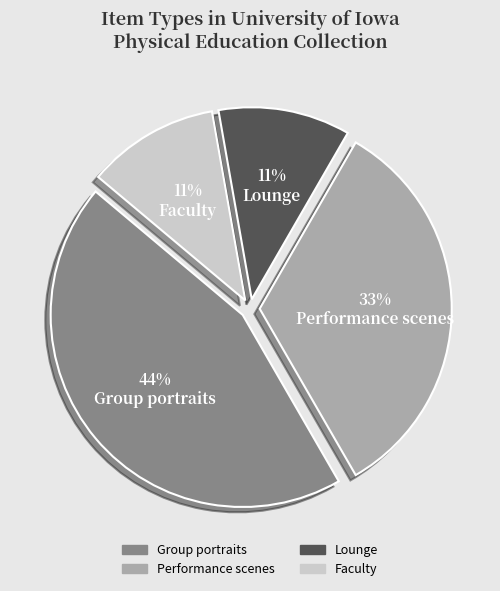

What is the largest slice in the pie chart?

Group portraits